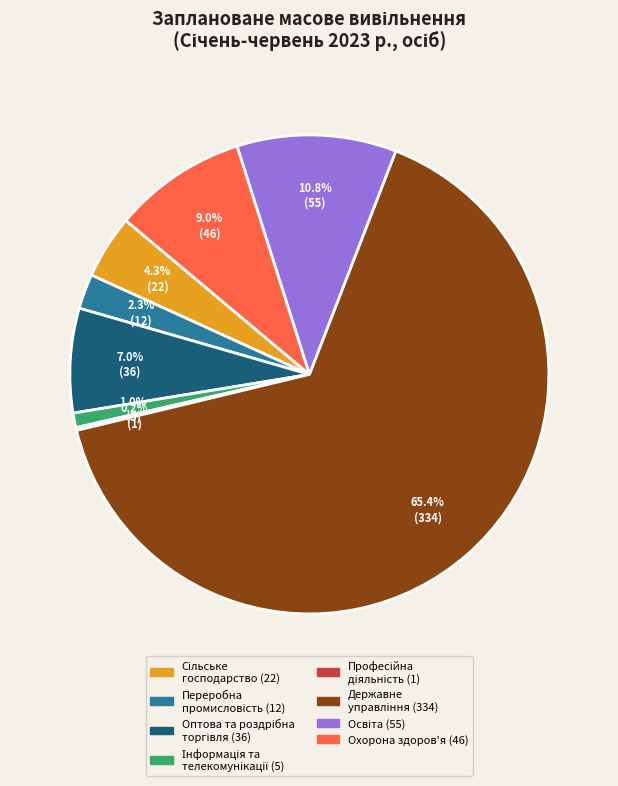

Does any single category account for the majority?

Yes